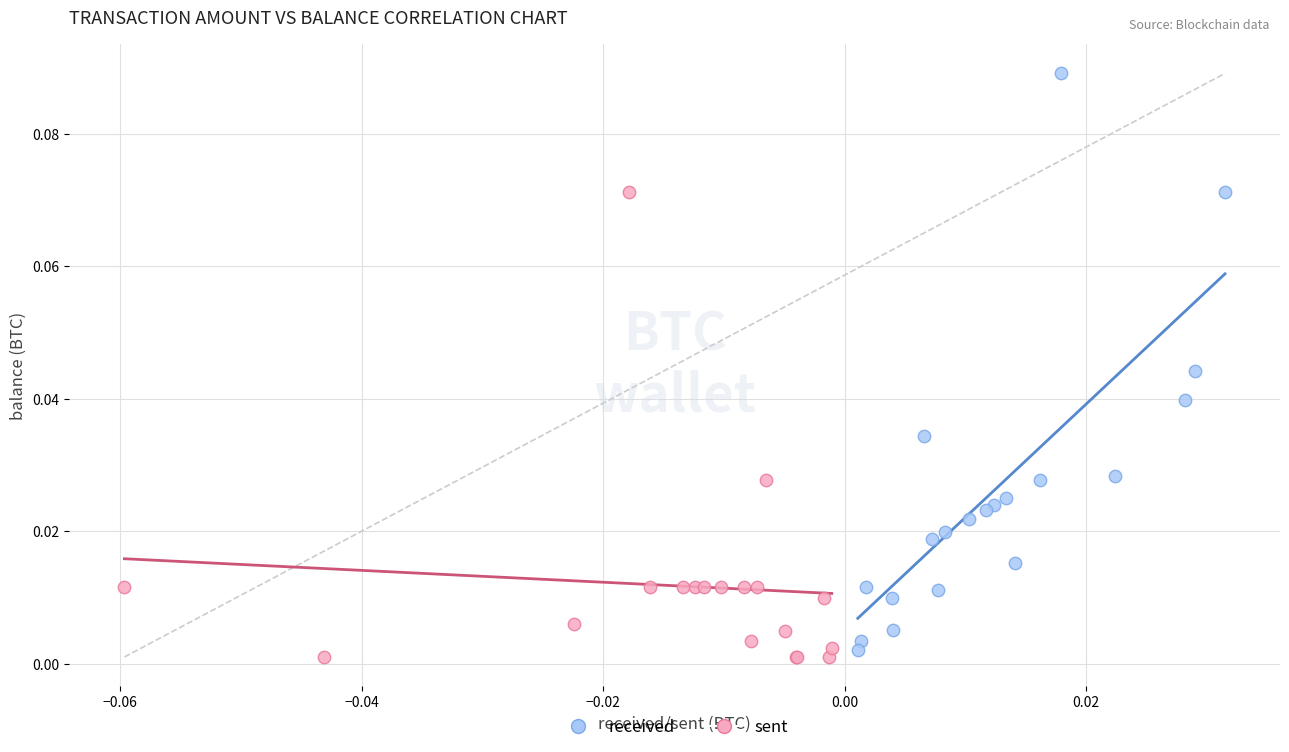

What are all the series names shown in the legend?

received, sent